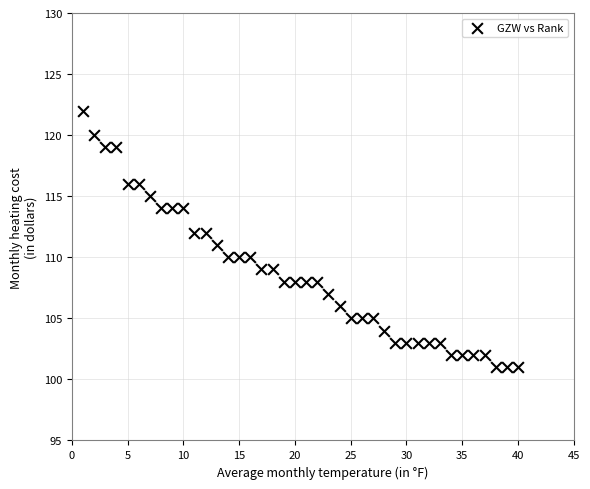

What is the range of X values (max minus min)?

39